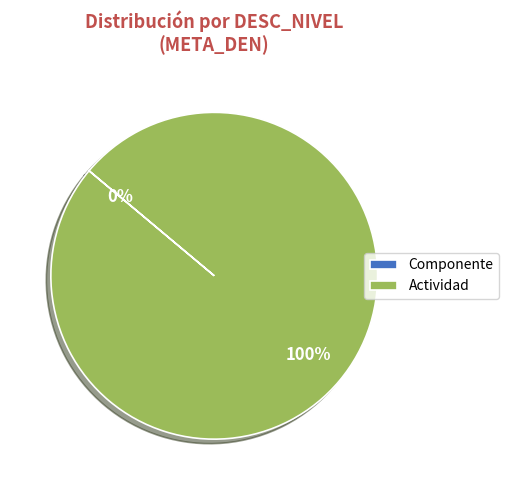

Does any single category account for the majority?

Yes